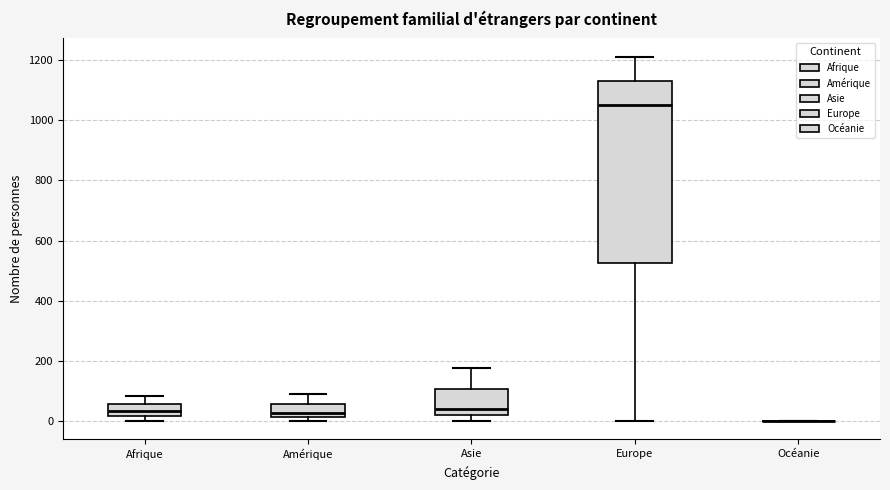

Reading left to right, transcribe this box plot: for each box, give where its median line is, the range the box spans, and where its two whiskers end, as read against the y-axis. The values are not printed on the chart, so give them approximately, as read against the axis.

Afrique: median 40, box 20 to 60, whiskers 0 to 80
Amérique: median 20 (just above the box's lower edge), box 20 to 60, whiskers 0 to 80
Asie: median 40, box 20 to 100, whiskers 0 to 180
Europe: median 1060, box 520 to 1140, whiskers 0 to 1220
Océanie: box collapsed to a line at 0, whiskers 0 to 0